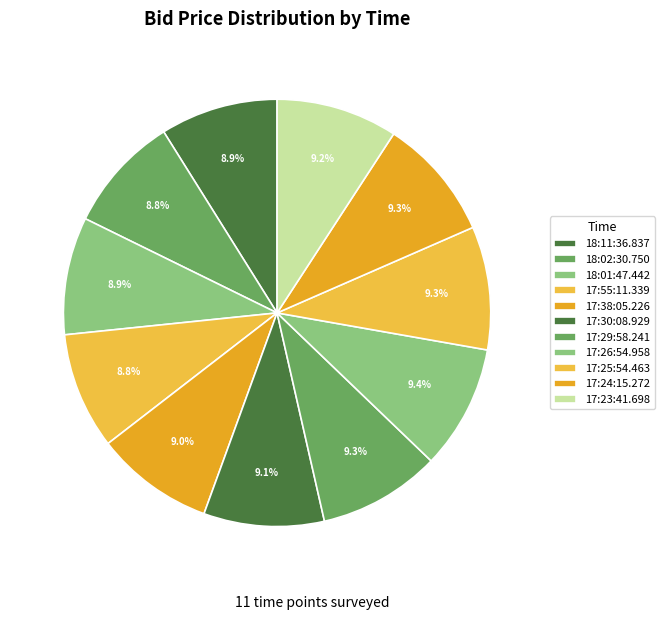

To the nearest percent, what is the combined percentage of 17:23:41.698 and 17:29:58.241?

18%